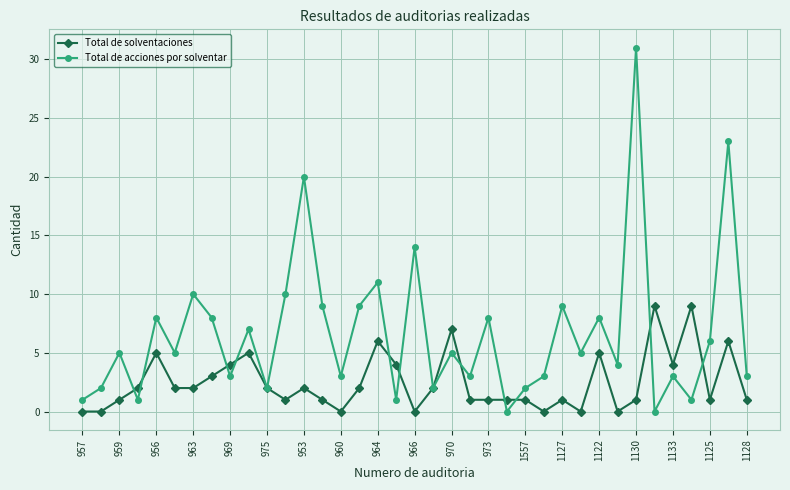

What is the difference between the second highest and second lowest values in the Total de solventaciones series?

9